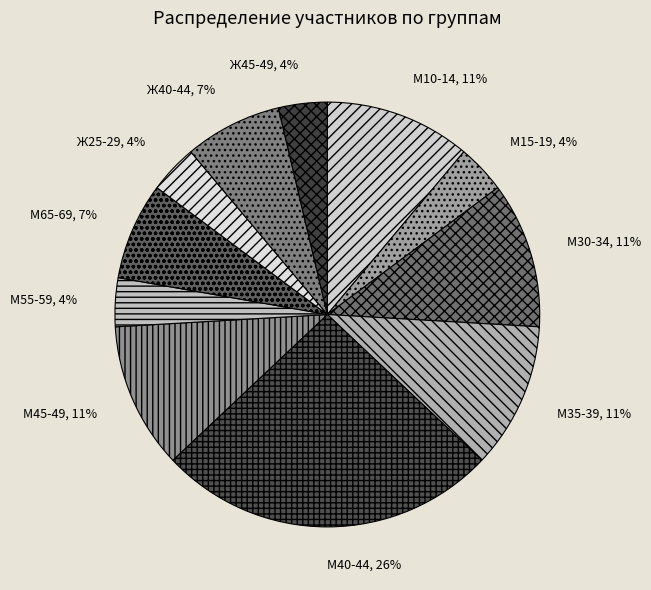

Which slice is the largest?

М40-44